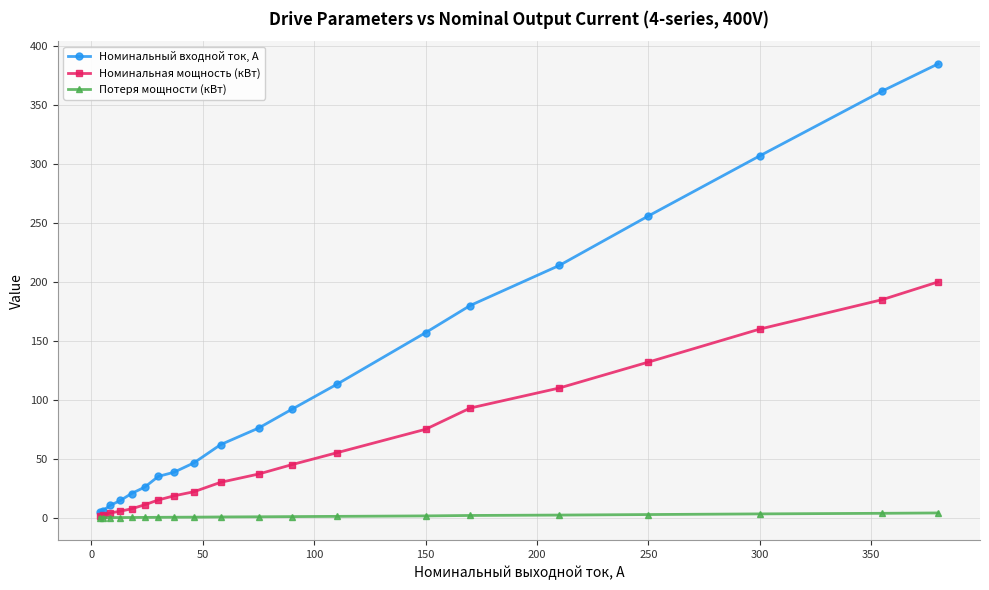

True or false: Номинальный входной ток, А has more than 1 interior local peaks.

False